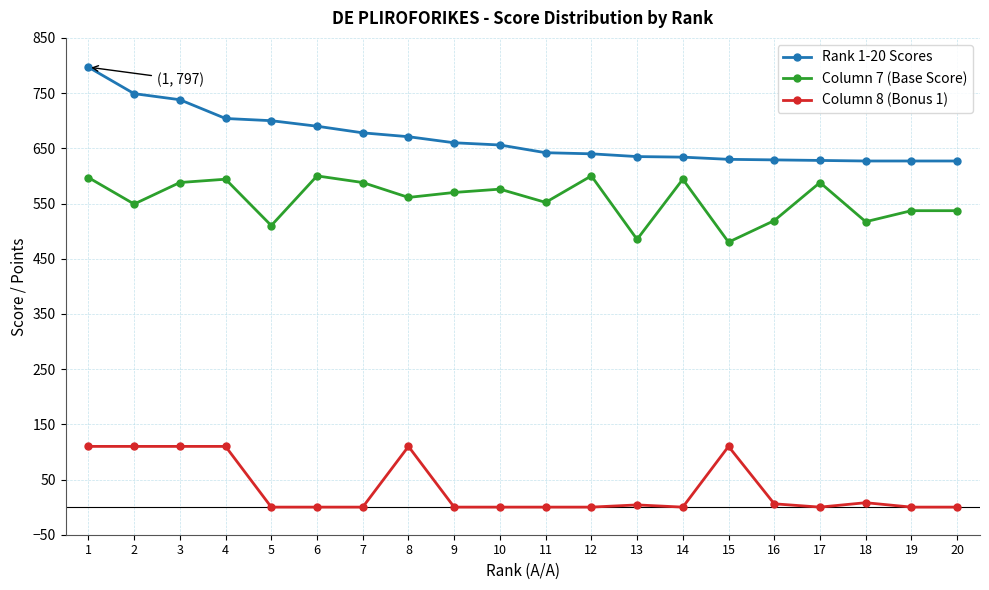

At how many categories does at least one series exceed 686?

6